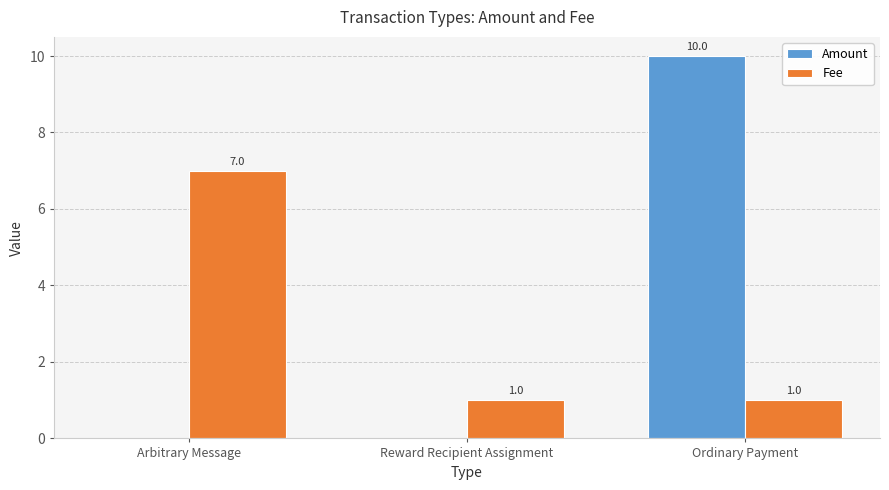

Between Arbitrary Message and Ordinary Payment, which series saw the biggest shift?

Amount